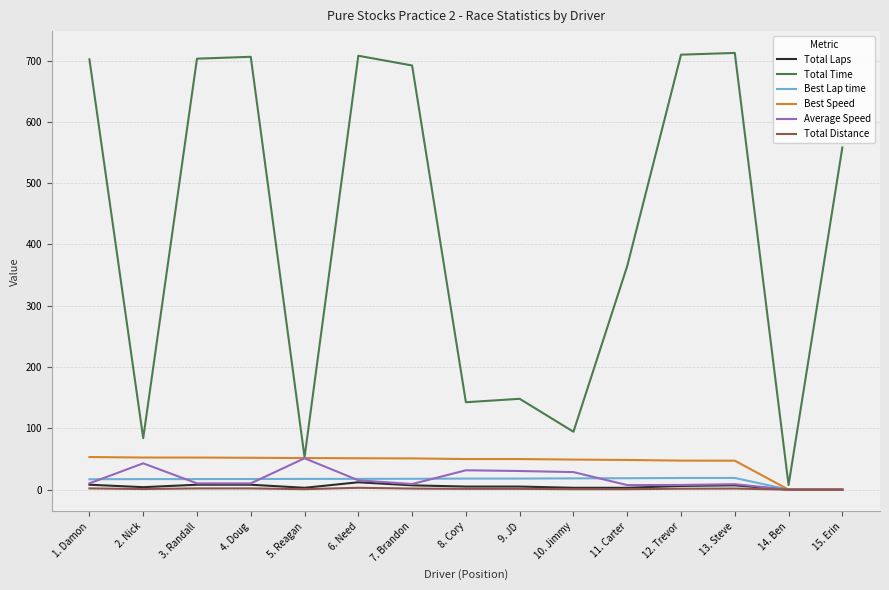

What is the sum of the Total Distance values at 1. Damon and 3. Randall?

4.0